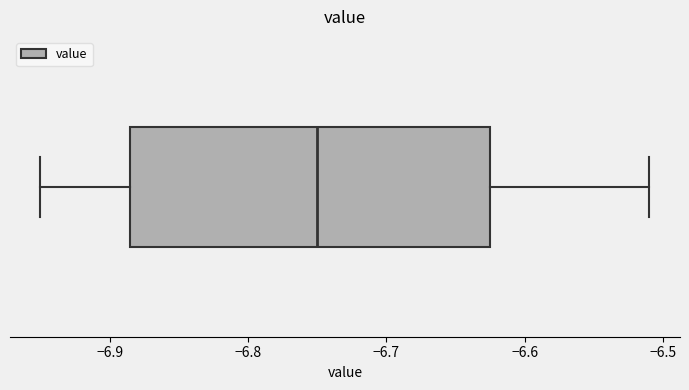

Transcribe this box plot: give where the median line is, the range the box spans, and where the two whiskers end, as read against the x-axis. The values are not printed on the chart, so give them approximately, as read against the axis.

median -6.75, box -6.88 to -6.62, whiskers -6.95 to -6.51